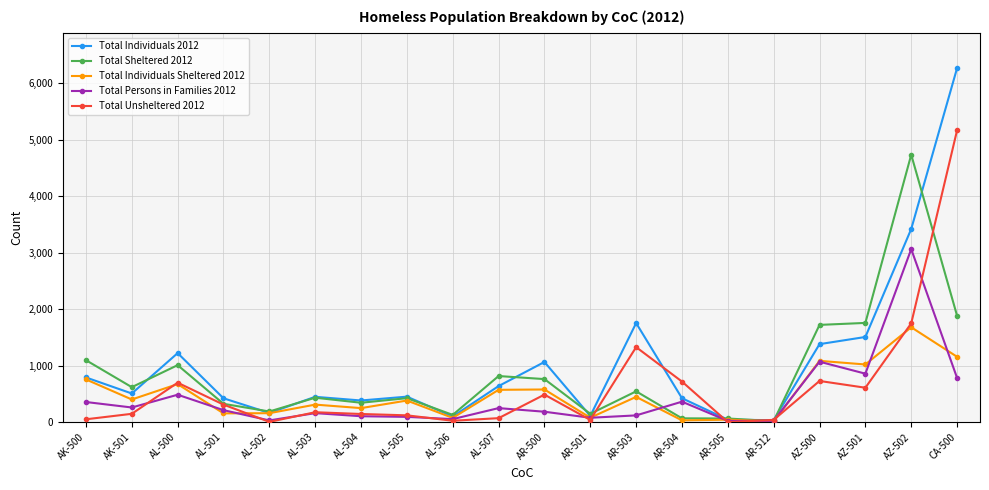

How many lines are shown in the chart?

5